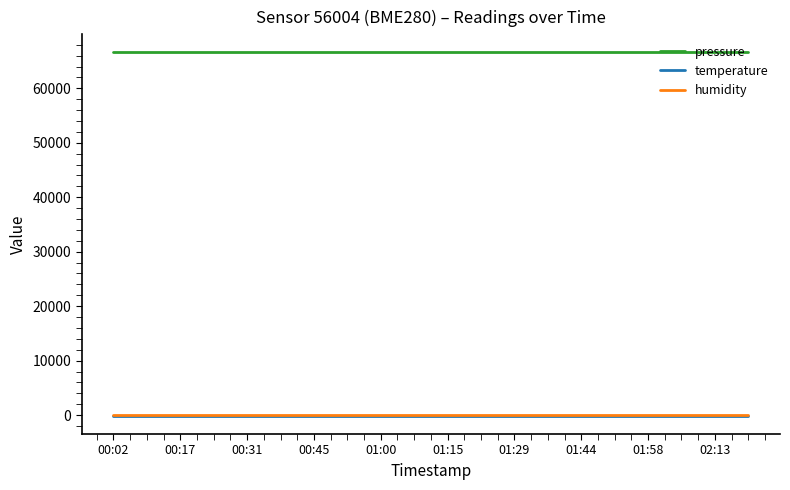

What is the sum of all pressure values?

1331593.2